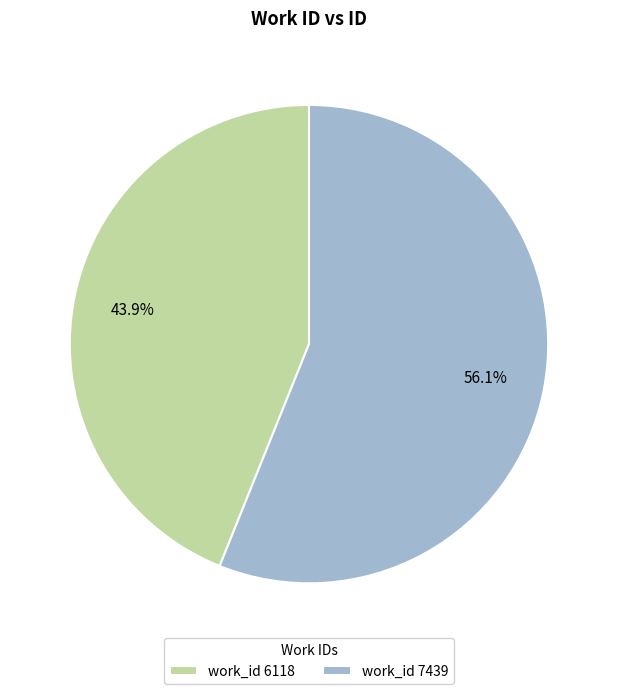

What portion of the pie excludes work_id 7439?

43.9%